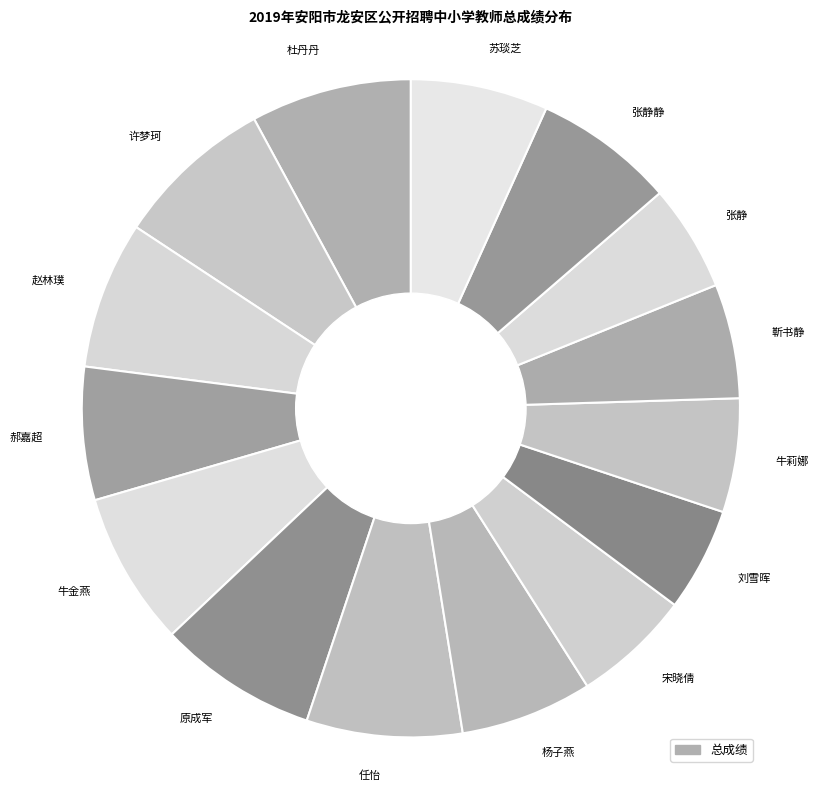

Combined, do 赵林璞 and 任怡 account for over 50%?

No